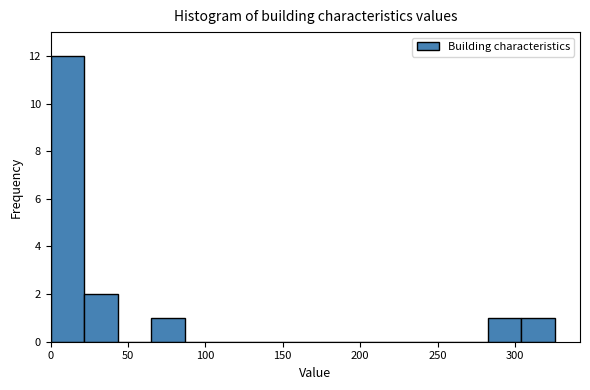

How tall is the bar that spans 305 to 325 on the x-axis? Neither the bar edges nor the heights are printed on the chart, so give them approximately, as read against the axes.

1